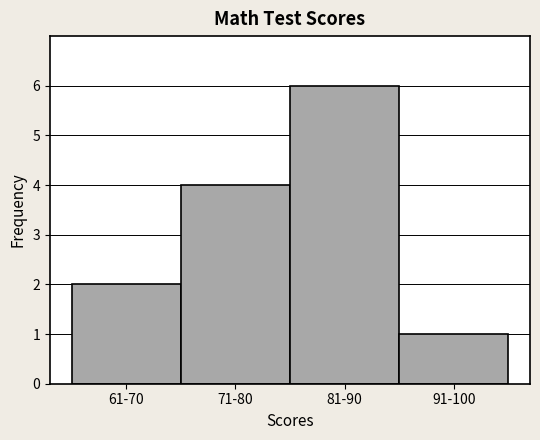

Reading left to right, transcribe all the data shown in this chart.

61-70=2	71-80=4	81-90=6	91-100=1